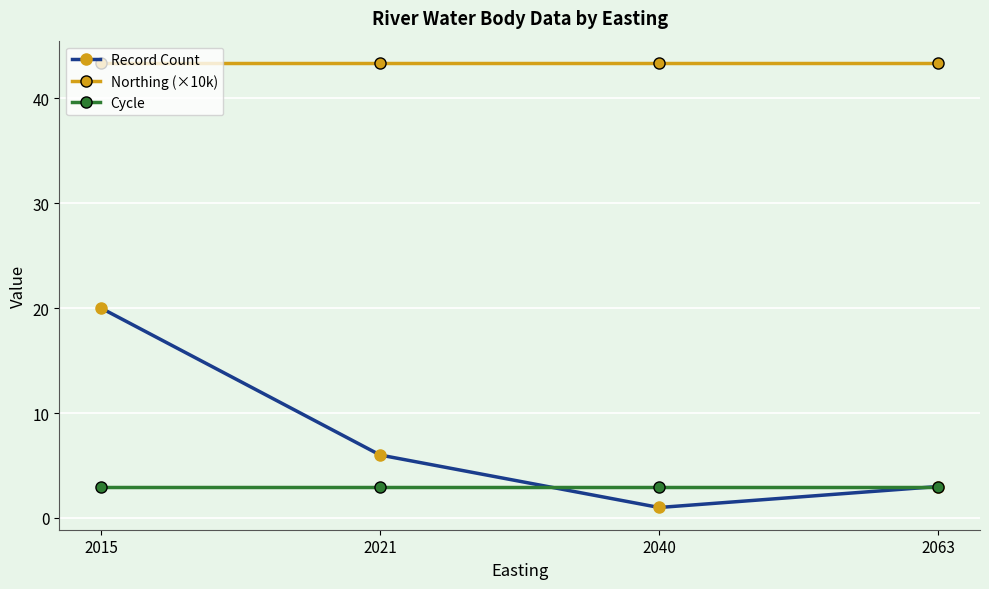

Where does the Record Count series first go above 6?

2015